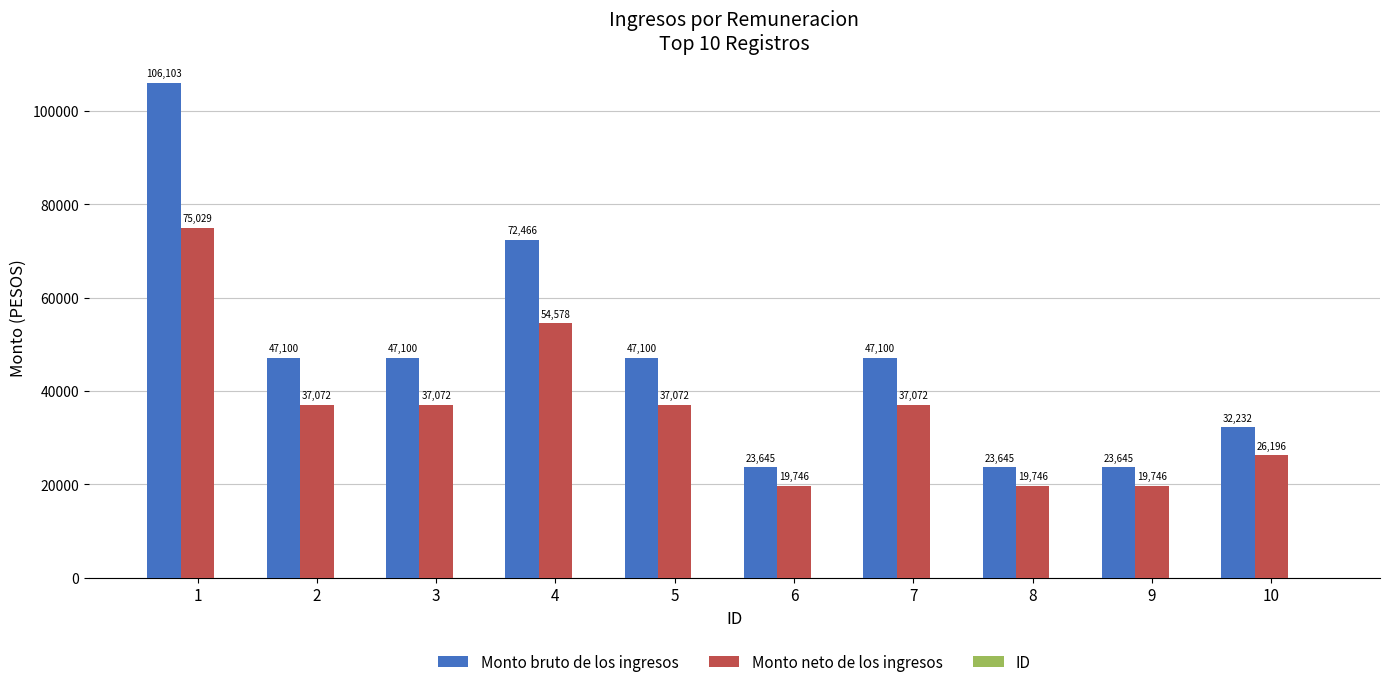

Between 4 and 10, which series saw the biggest shift?

Monto bruto de los ingresos